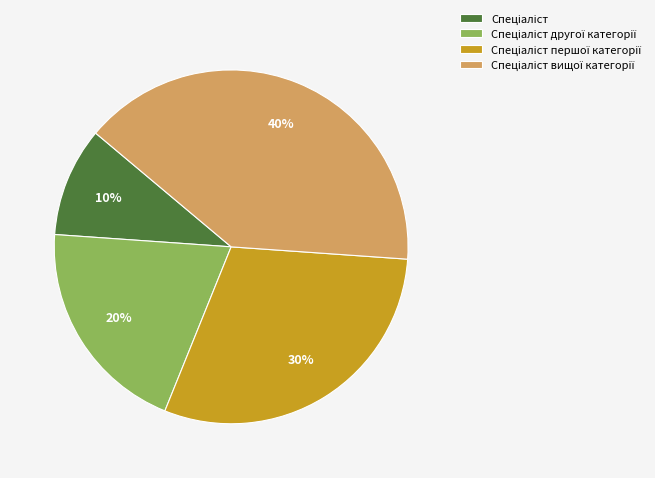

Does any single category account for the majority?

No